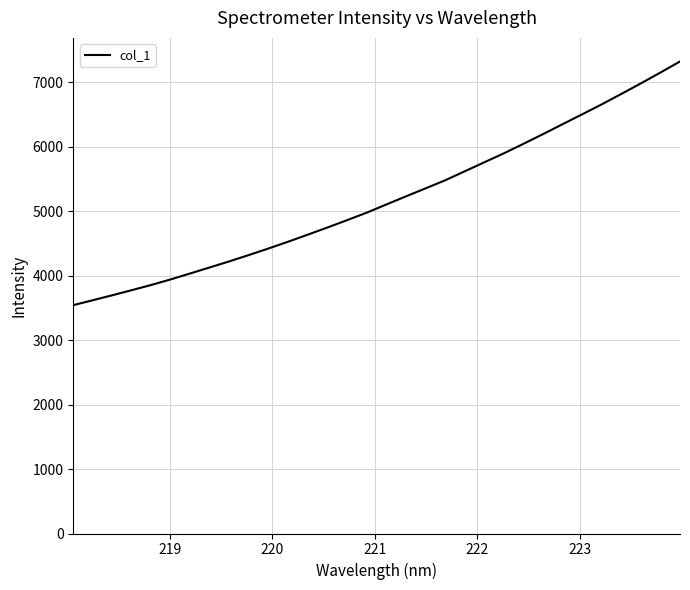

What is the minimum value shown in the chart?

3542.0